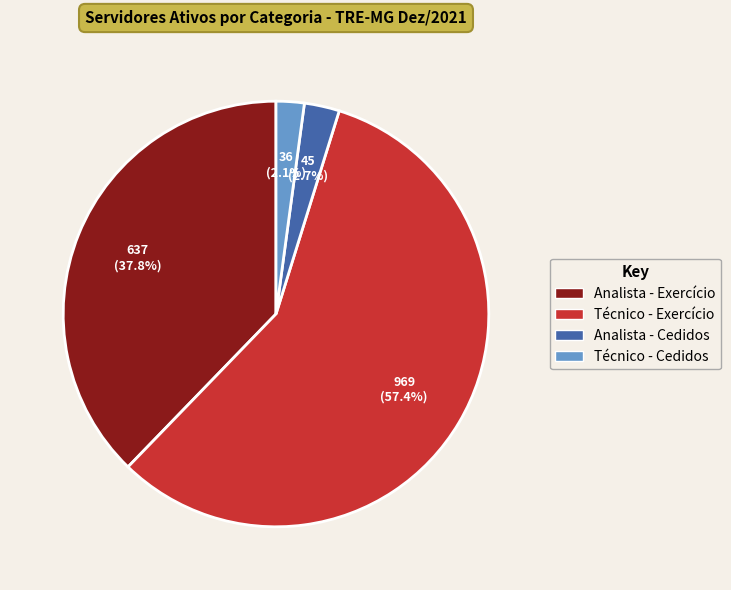

Rank the categories by value from highest to lowest.

Técnico - Exercício, Analista - Exercício, Analista - Cedidos, Técnico - Cedidos